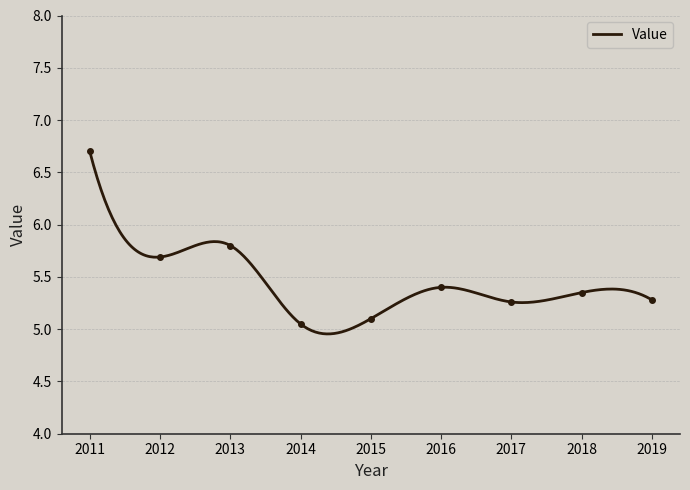

Which category has the highest value across all series?

2011